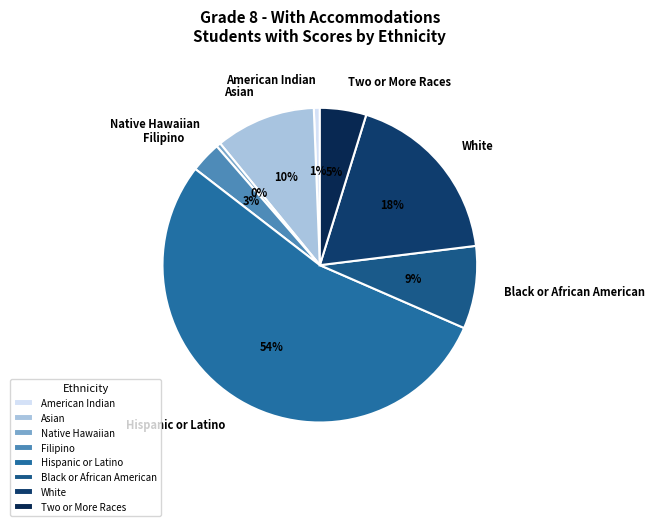

Which category has the biggest portion of the pie?

Hispanic or Latino